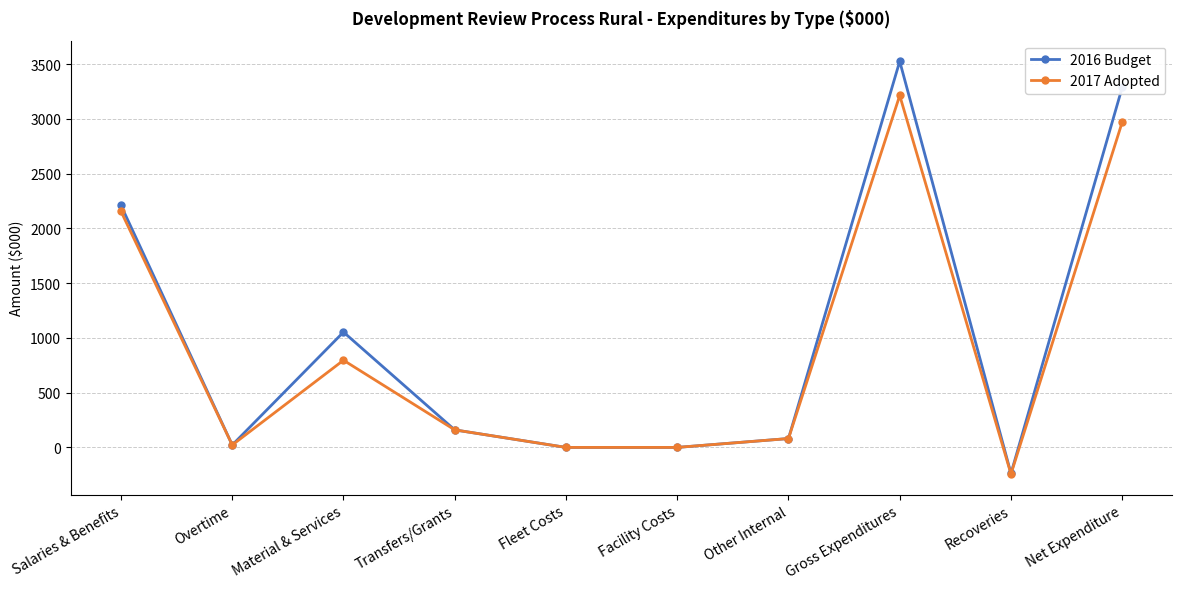

What position from the right is Gross Expenditures?

3